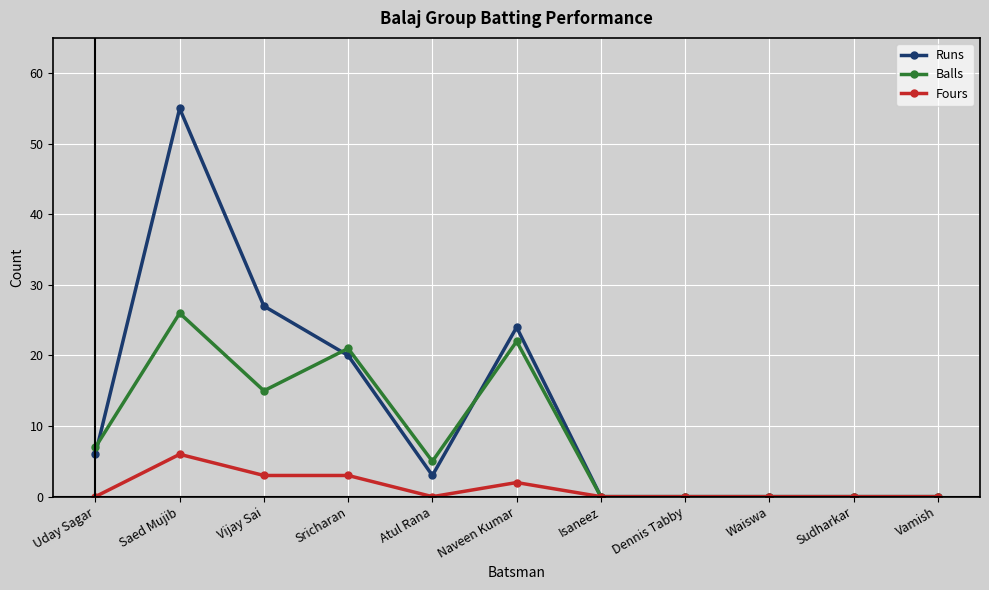

Rank the series by their average value, from lowest to highest.

Fours, Balls, Runs